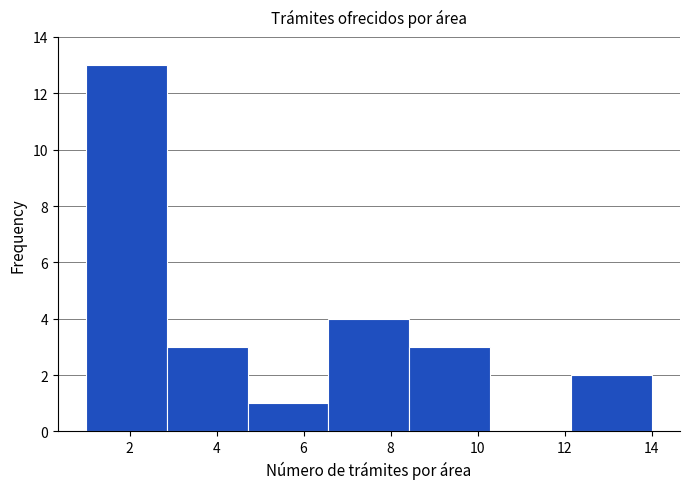

What is the height of the bar covering 8.4 to 10.2 on the x-axis? Neither the bar edges nor the heights are printed on the chart, so give them approximately, as read against the axes.

3